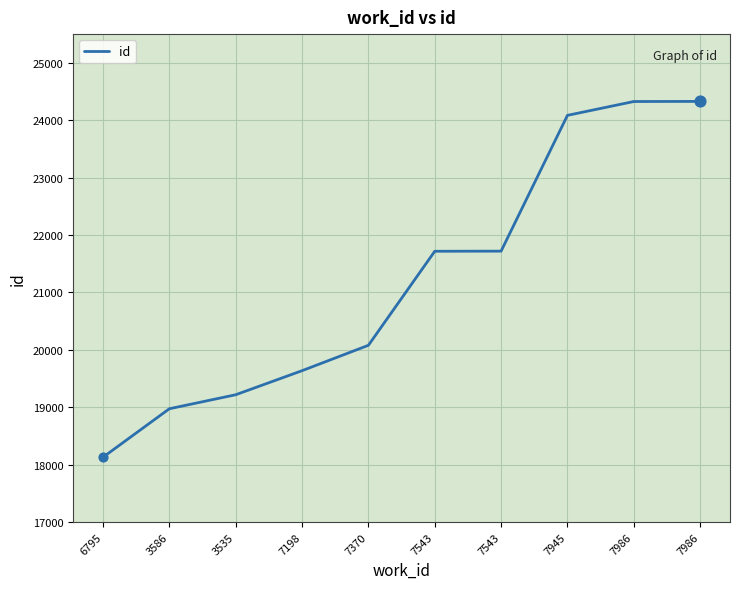

Between 7986 and 7198, which is larger?

7986